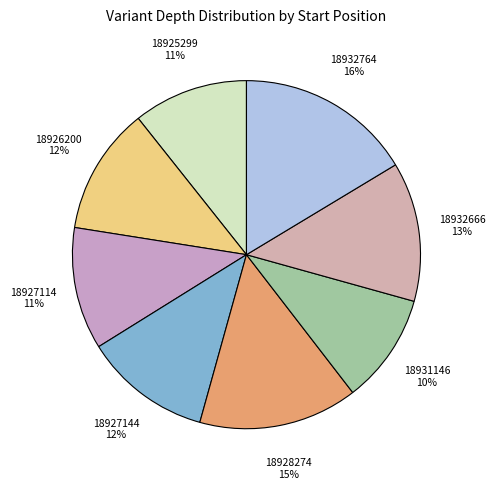

To the nearest percent, what percentage of the pie is 18925299?

11%